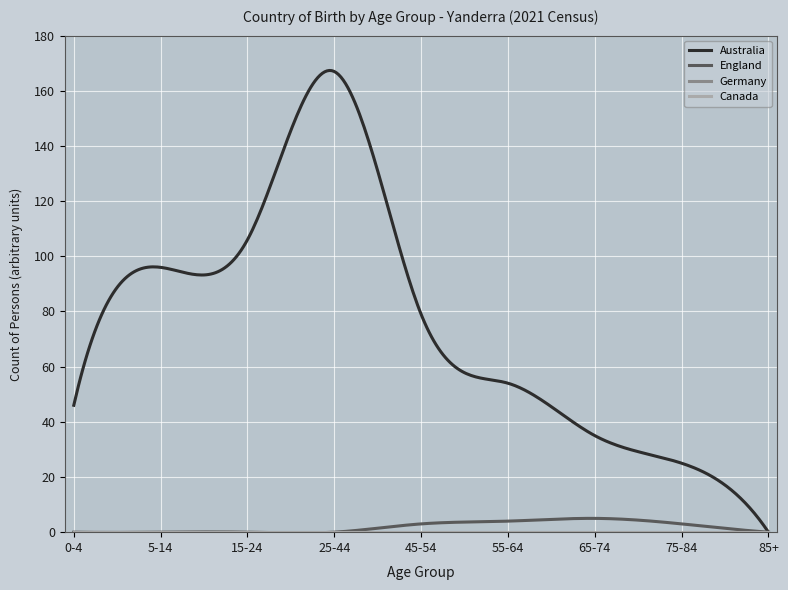

Which series has the largest total across all categories?

Australia